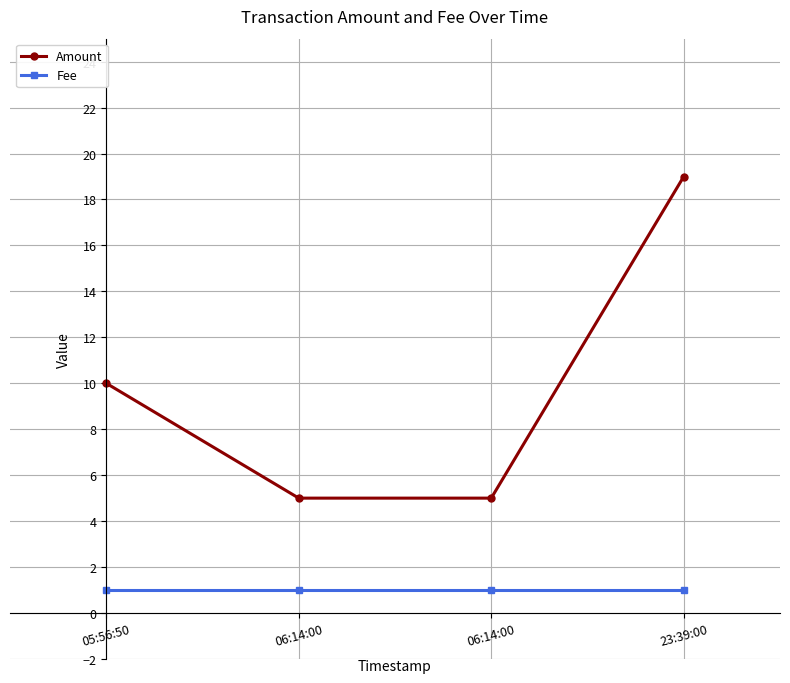

What are all the series names shown in the legend?

Amount, Fee